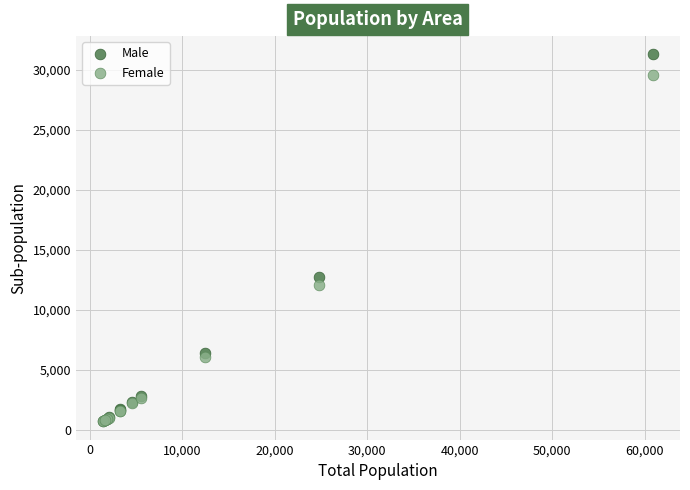

Which series has the largest Y range (max minus min)?

Male